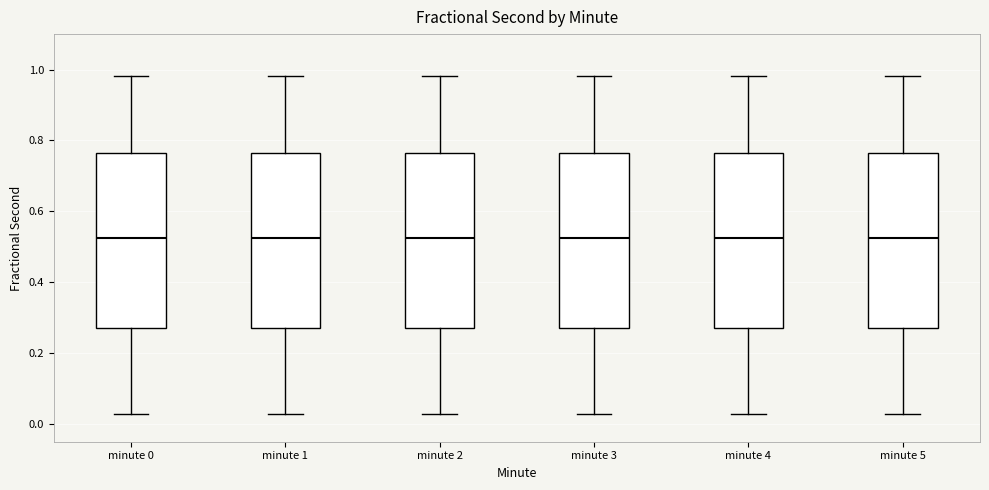

Reading left to right, read every box against the y-axis: the position of its median line, the range the box covers, and the ends of its whiskers. The values are not printed on the chart, so give them approximately, as read against the axis.

minute 0: median 0.52, box 0.26 to 0.76, whiskers 0.02 to 0.98
minute 1: median 0.52, box 0.26 to 0.76, whiskers 0.02 to 0.98
minute 2: median 0.52, box 0.26 to 0.76, whiskers 0.02 to 0.98
minute 3: median 0.52, box 0.26 to 0.76, whiskers 0.02 to 0.98
minute 4: median 0.52, box 0.26 to 0.76, whiskers 0.02 to 0.98
minute 5: median 0.52, box 0.26 to 0.76, whiskers 0.02 to 0.98